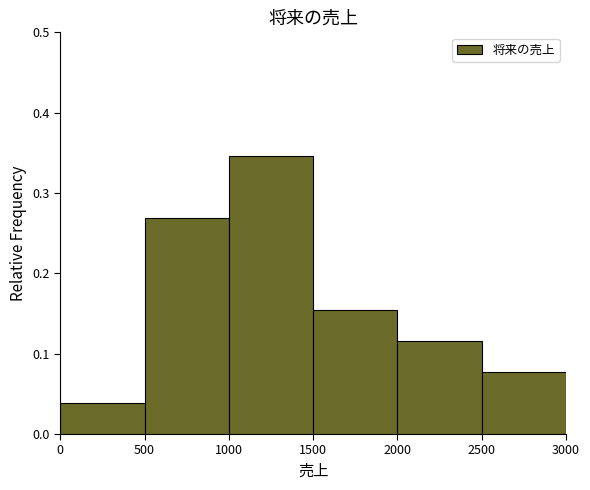

What is the height of the bar covering 0 to 500 on the x-axis? The values are not printed on the chart, so give them approximately, as read against the axis.

0.04